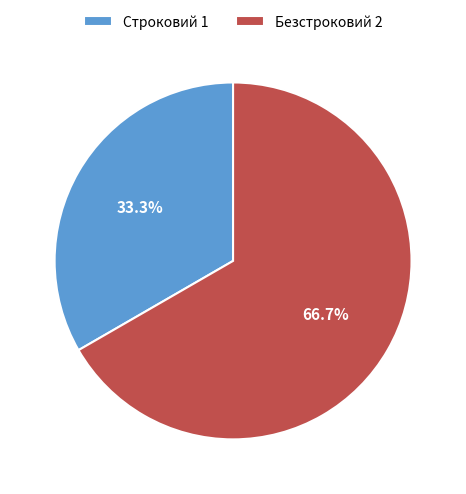

Which slice is the smallest?

Строковий